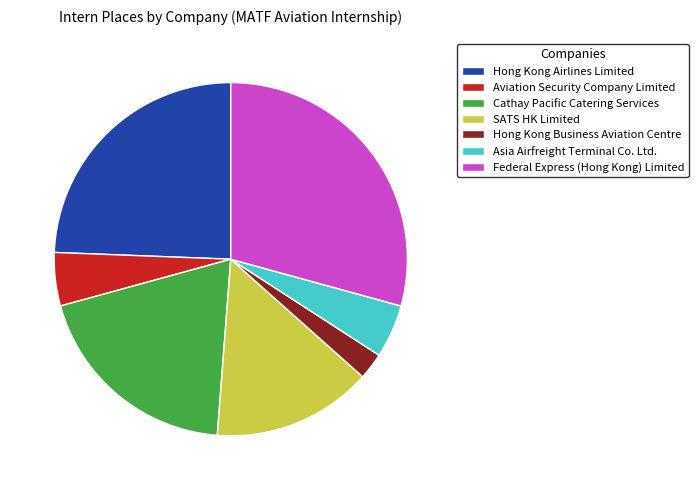

What is the ratio of the value at SATS HK Limited to the value at Asia Airfreight Terminal Co. Ltd.?

3.0